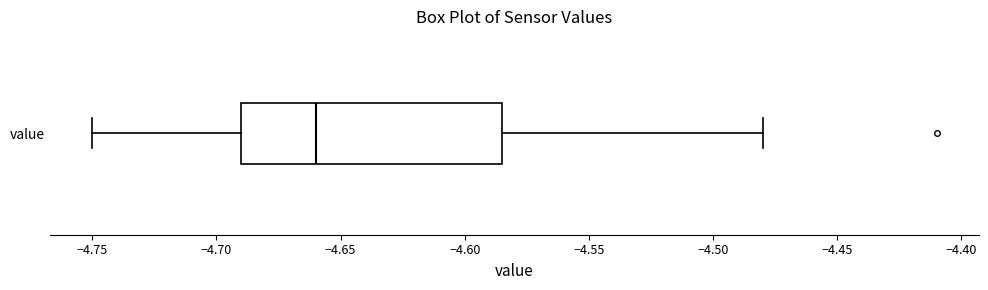

Where does the left whisker of the box for value end on the x-axis? The values are not printed on the chart, so give them approximately, as read against the axis.

-4.750